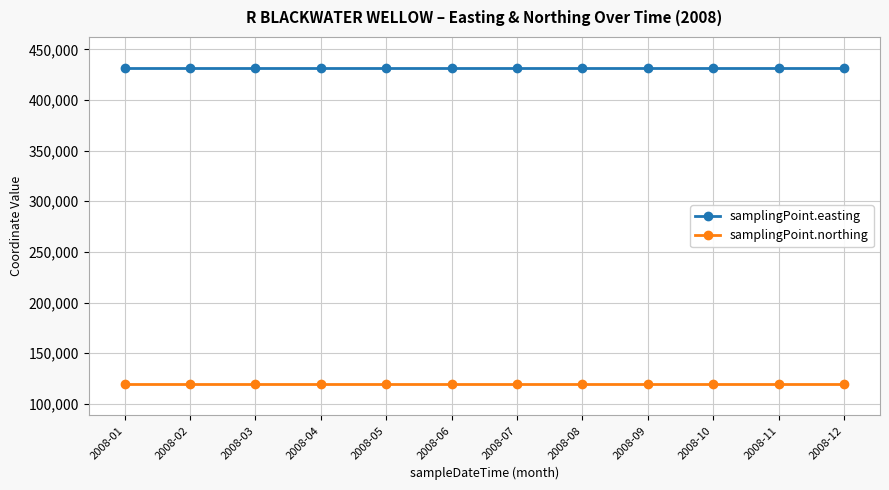

The samplingPoint.easting series shows 431170 at 2008-12. True or false?

True